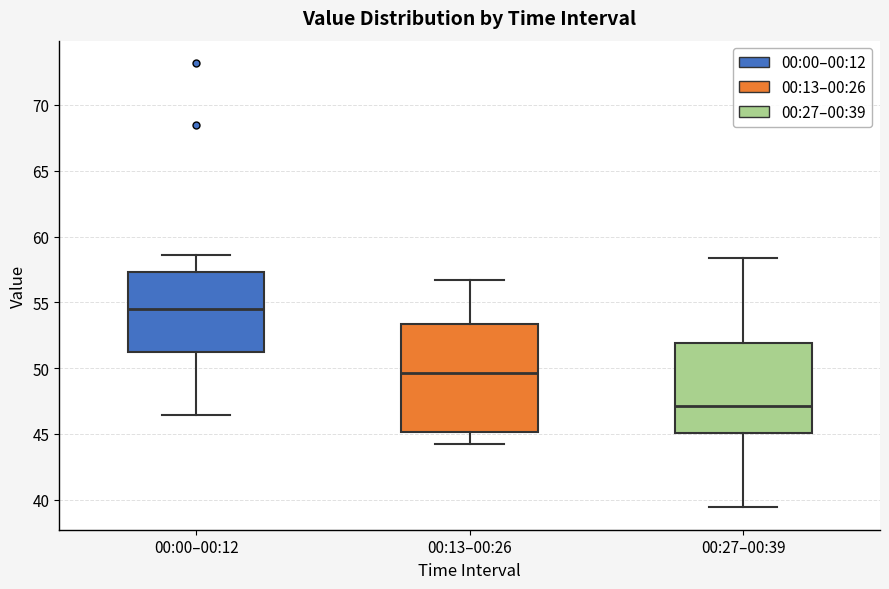

Which box is the tallest, from its lower edge to its upper edge?

00:13–00:26